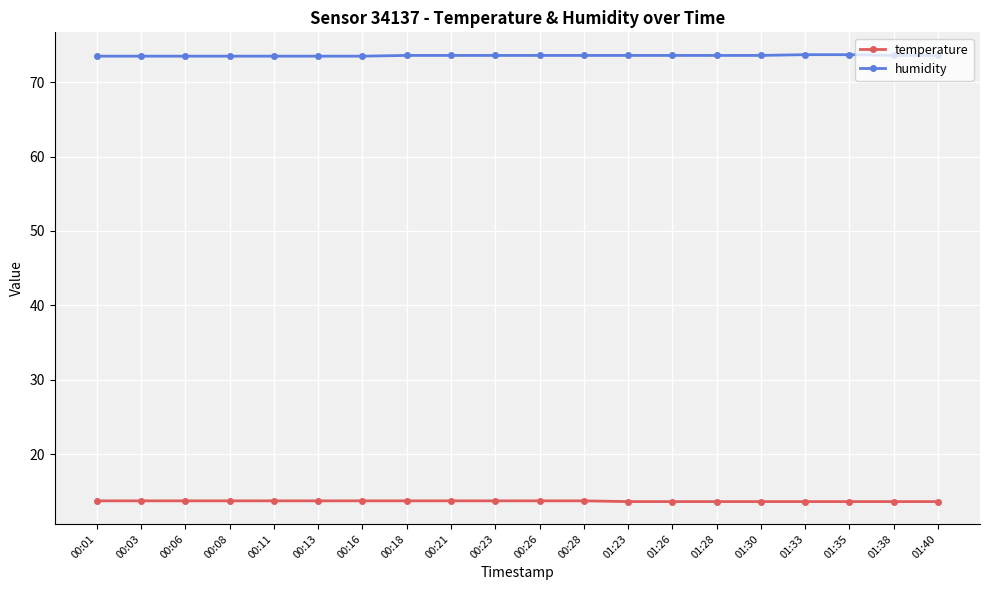

What is the difference between the highest and lowest values at 01:40?

60.0